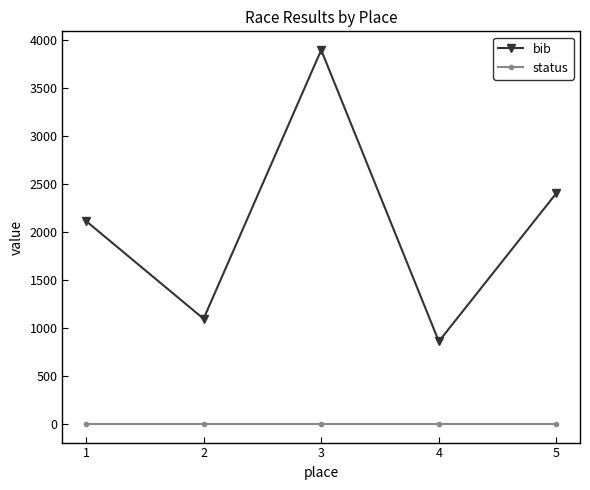

What is the sum of the bib values at 3 and 2?

4998